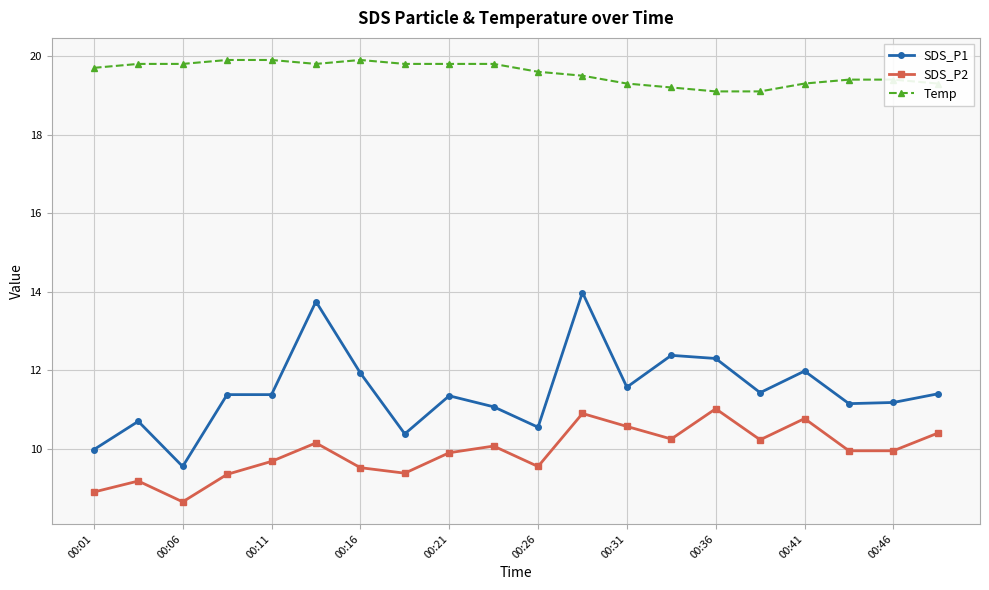

What is the value of the Temp point at the 3rd from the left?

19.8